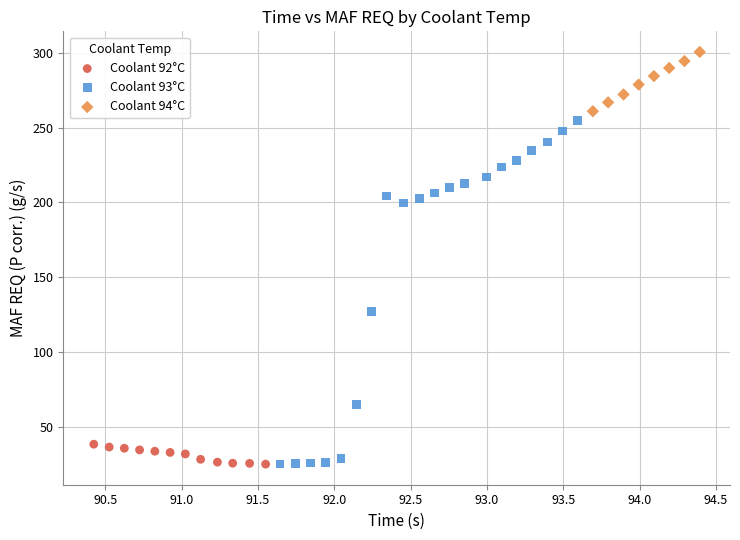

What are all the series names shown in the legend?

Coolant 92°C, Coolant 93°C, Coolant 94°C